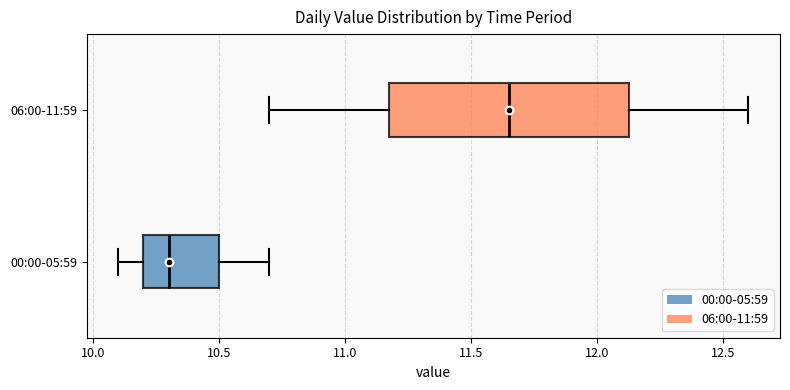

Reading bottom to top, read every box against the x-axis: the position of its median line, the range the box covers, and the ends of its whiskers. The values are not printed on the chart, so give them approximately, as read against the axis.

00:00-05:59: median 10.30, box 10.20 to 10.50, whiskers 10.10 to 10.70
06:00-11:59: median 11.65, box 11.20 to 12.15, whiskers 10.70 to 12.60